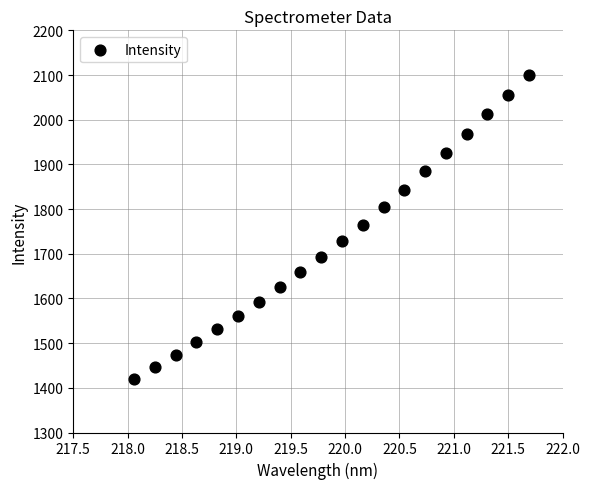

What is the range of Y values (max minus min)?

680.6